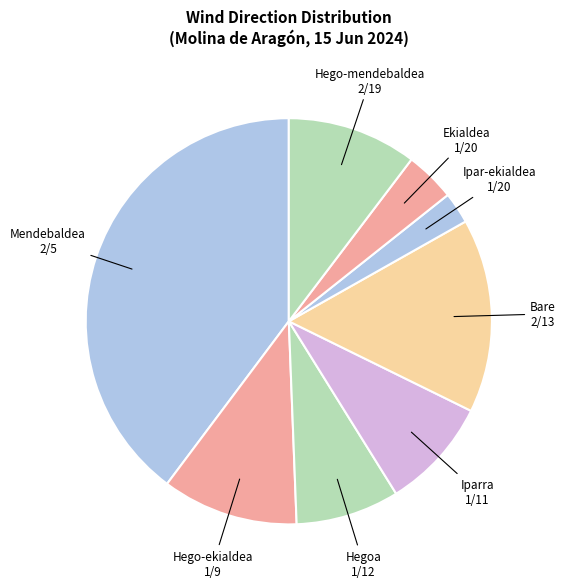

Do Ekialdea and Hego-mendebaldea together represent more than half of the pie?

No